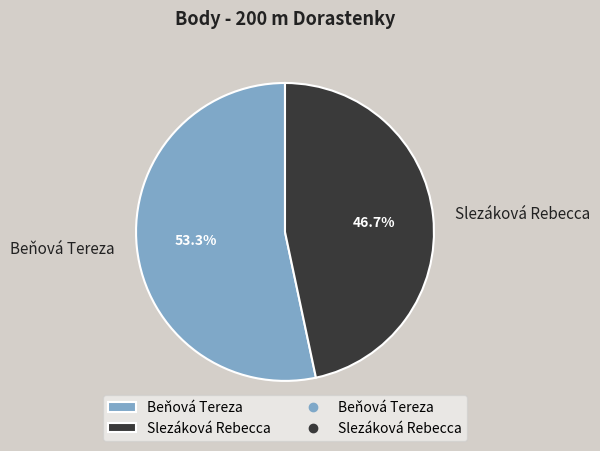

True or false: Slezáková Rebecca accounts for 40% of the total.

False